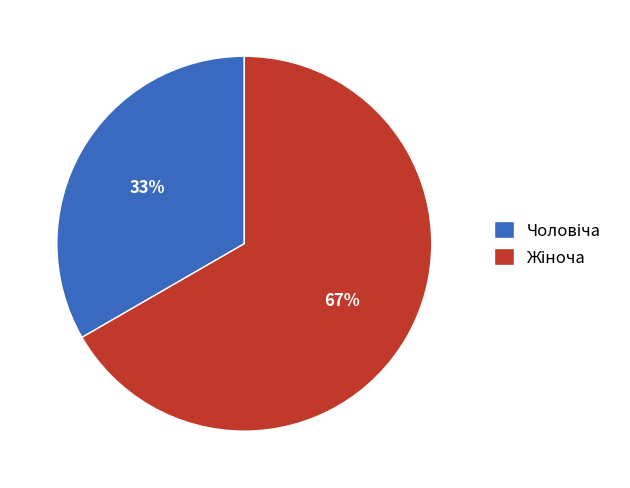

Is there any slice that represents more than half of the pie?

Yes